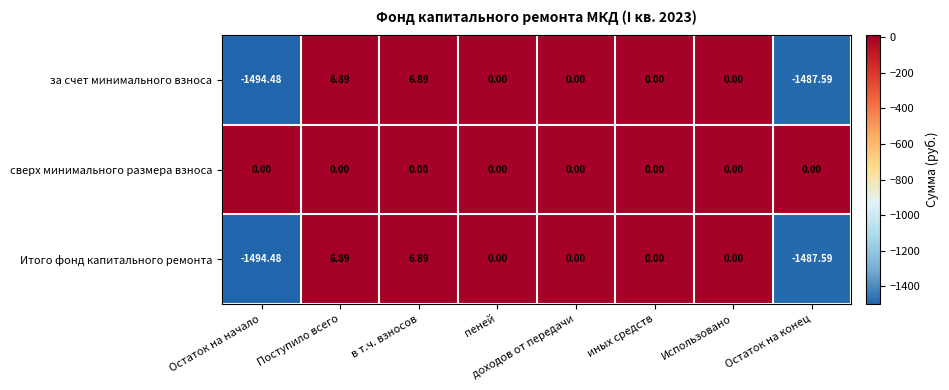

At which label does за счет минимального взноса first exceed 0?

Поступило всего